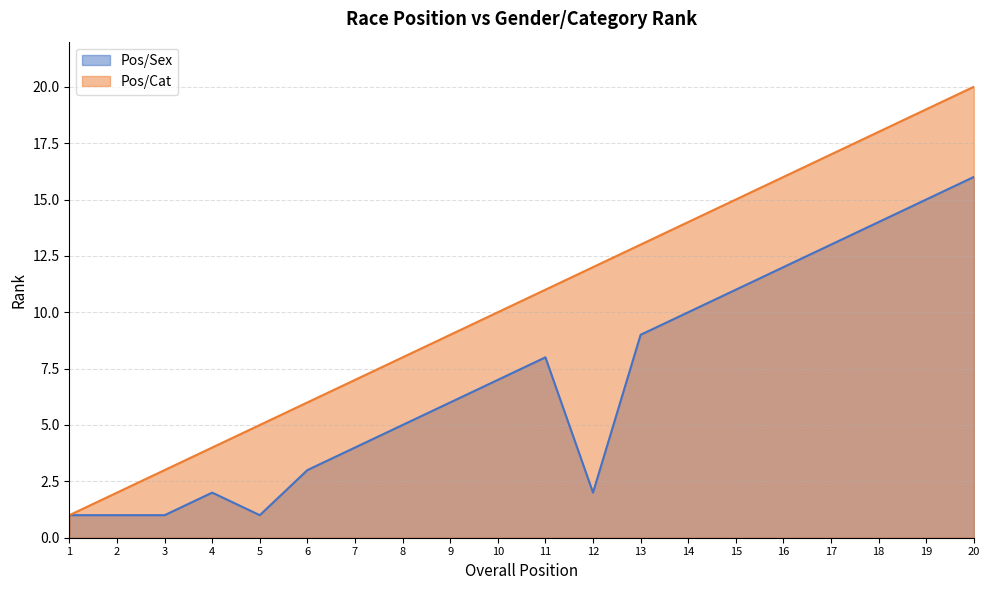

Between 15 and 17, which series saw the biggest shift?

Pos/Sex